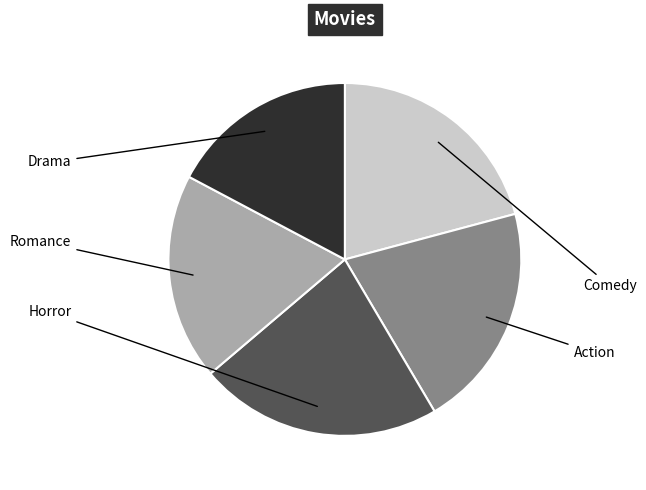

Is there a majority slice in this chart?

No